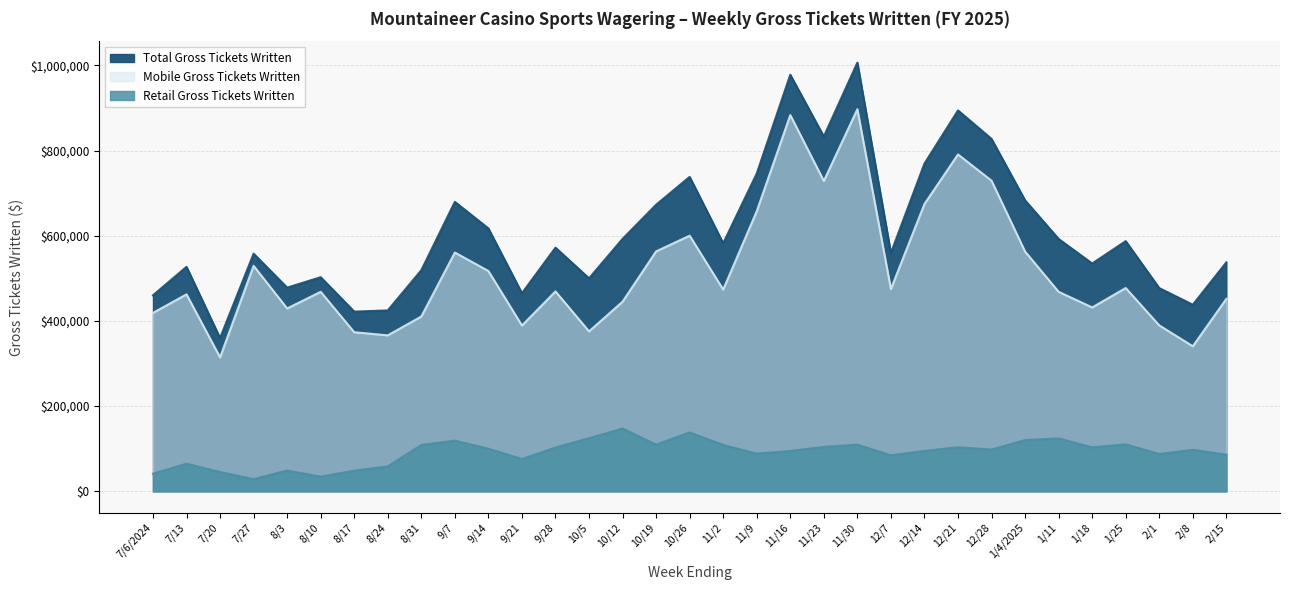

Which series has the largest range (max minus min)?

Total Gross Tickets Written